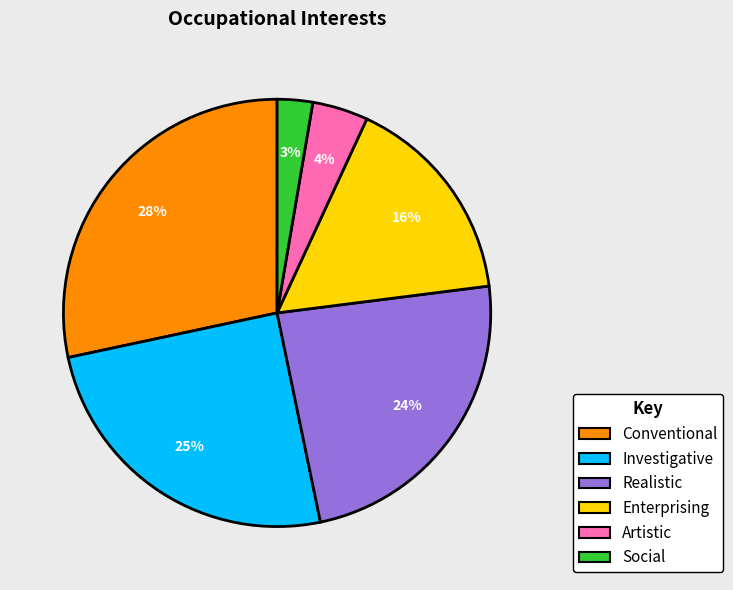

Rank the categories by value from highest to lowest.

Conventional, Investigative, Realistic, Enterprising, Artistic, Social